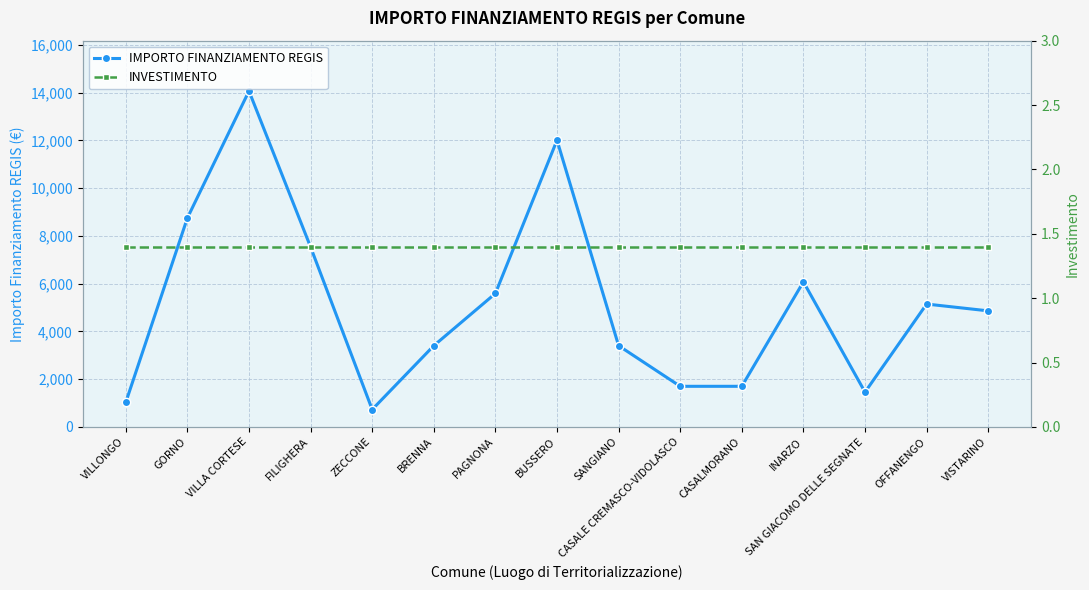

What is the sum of the IMPORTO FINANZIAMENTO REGIS values at BUSSERO and OFFANENGO?

17150